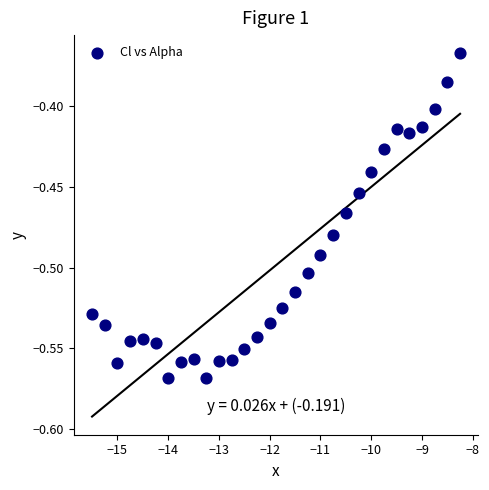

What is the range of X values (max minus min)?

7.2